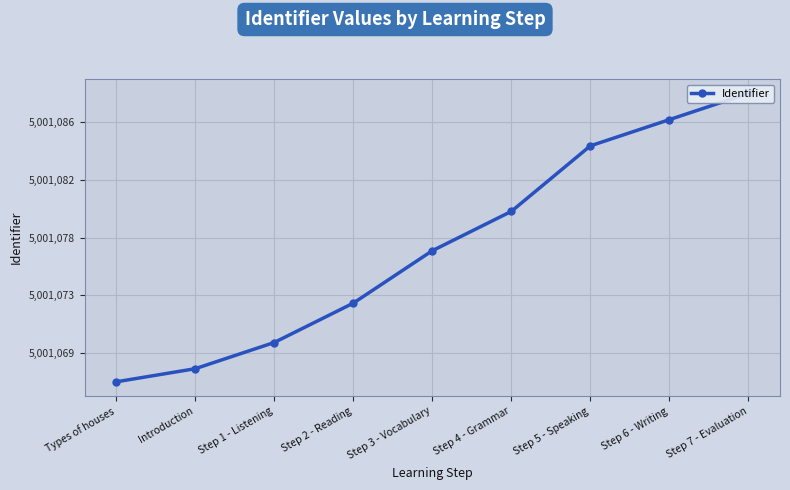

The chart shows a value of -4.5 at Introduction. True or false?

True